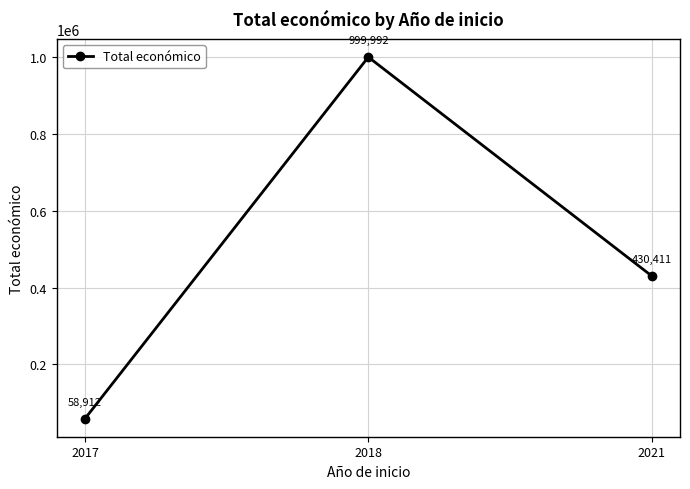

What is the sum of the values at 2021 and 2018?

1430403